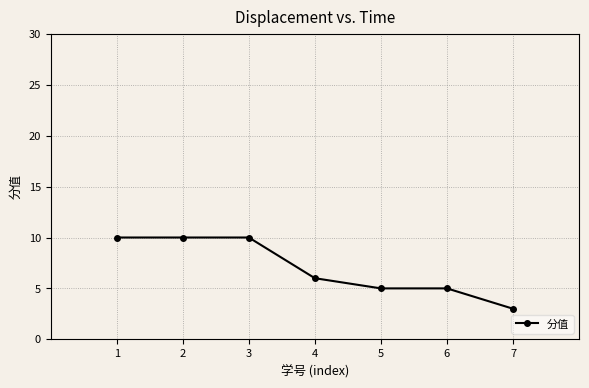

What is the minimum value shown in the chart?

3